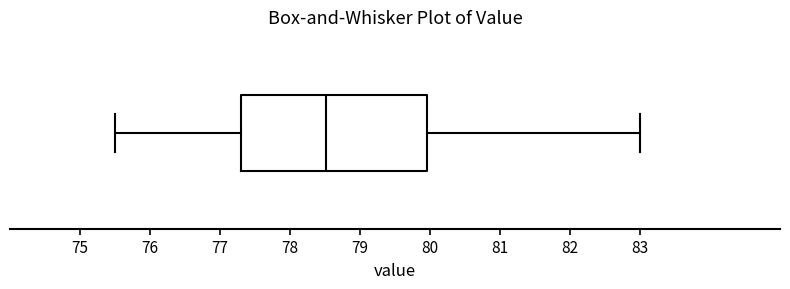

Read this box plot against the x-axis: the position of the median line, the range covered by the box, and the ends of both whiskers. The values are not printed on the chart, so give them approximately, as read against the axis.

median 78.5, box 77.3 to 80.0, whiskers 75.5 to 83.0